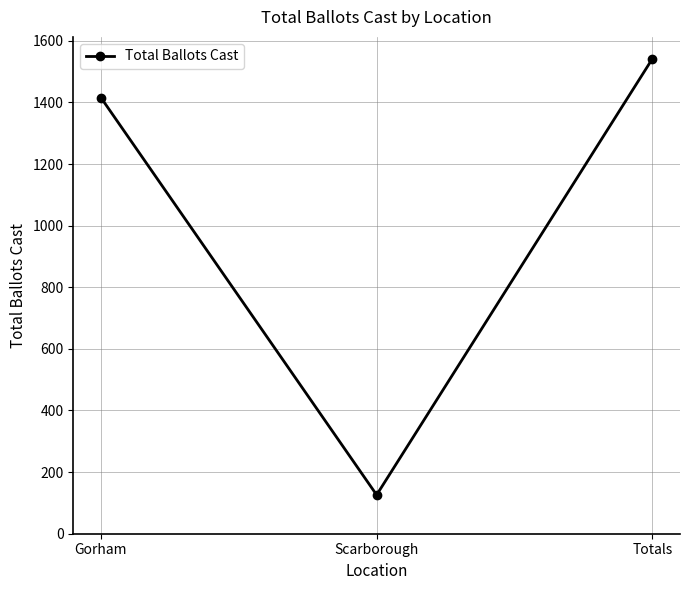

List the labels in order of value, smallest first.

Scarborough, Gorham, Totals